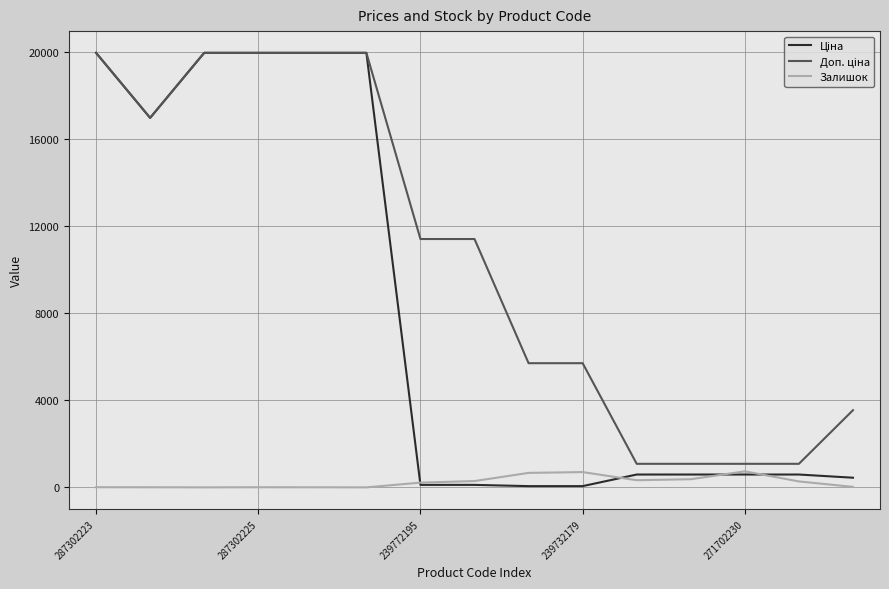

How many lines are shown in the chart?

3